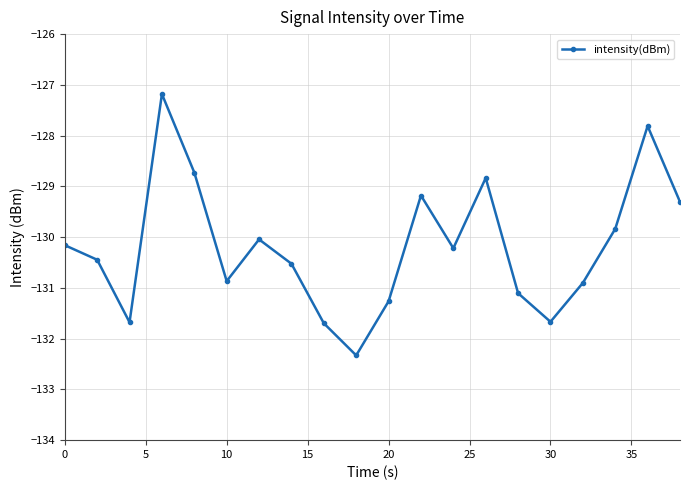

Reading left to right, extract all data points from this chart.

-130.2	-130.4	-131.7	-127.2	-128.7	-130.9	-130.0	-130.5	-131.7	-132.3	-131.3	-129.2	-130.2	-128.8	-131.1	-131.7	-130.9	-129.8	-127.8	-129.3